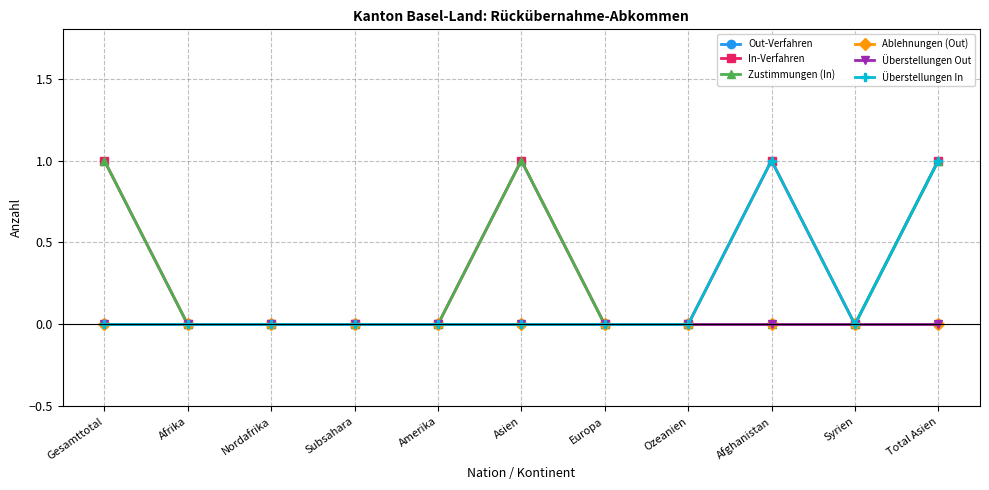

List the series in order of their peak value, highest first.

In-Verfahren, Zustimmungen (In), Überstellungen In, Out-Verfahren, Ablehnungen (Out), Überstellungen Out